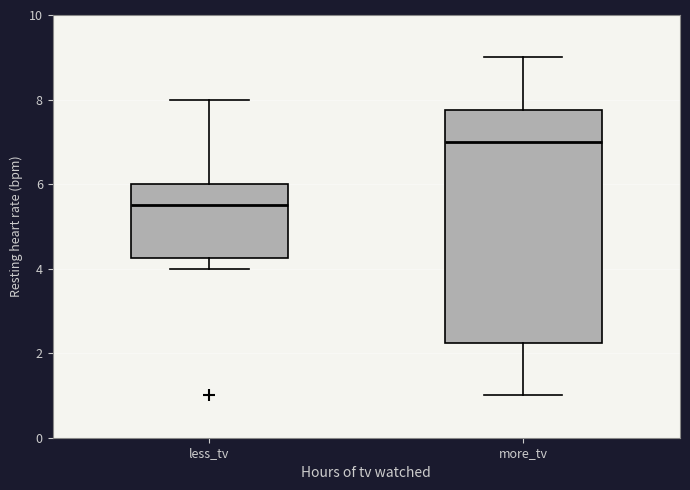

Which box has the highest median line?

more_tv